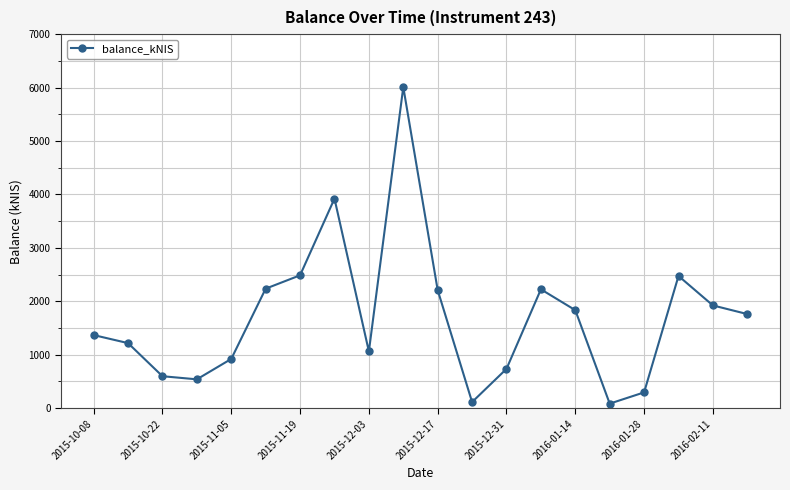

How many points are lower than both their immediate neighbors (excluding endpoints)?

4